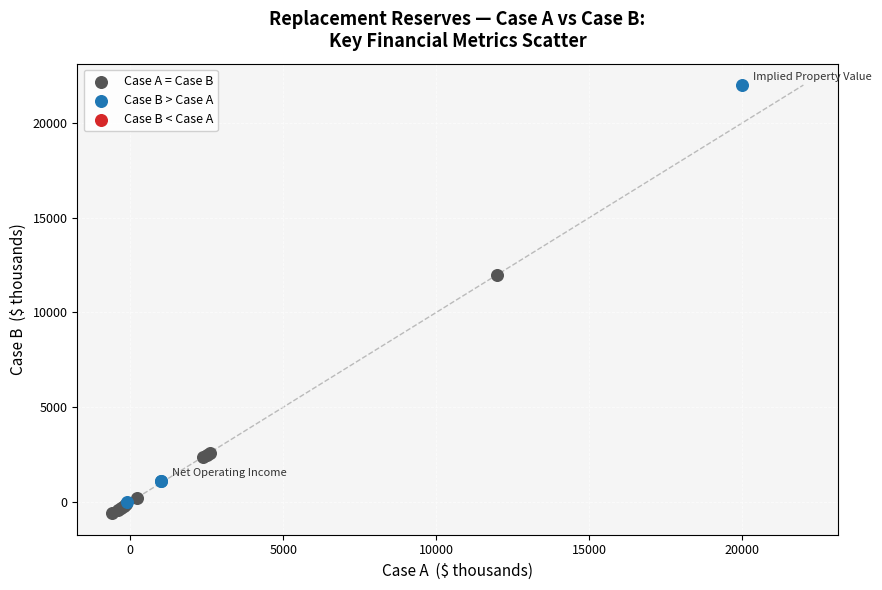

Which series reaches the minimum Y coordinate?

Case A = Case B